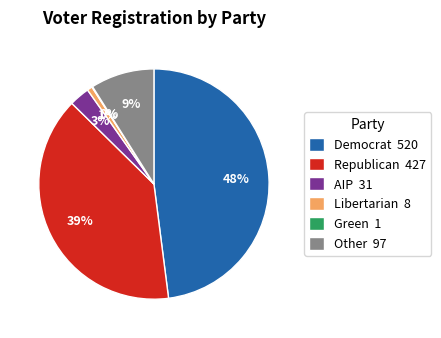

The Other 97 slice represents 9% of the pie. True or false?

True